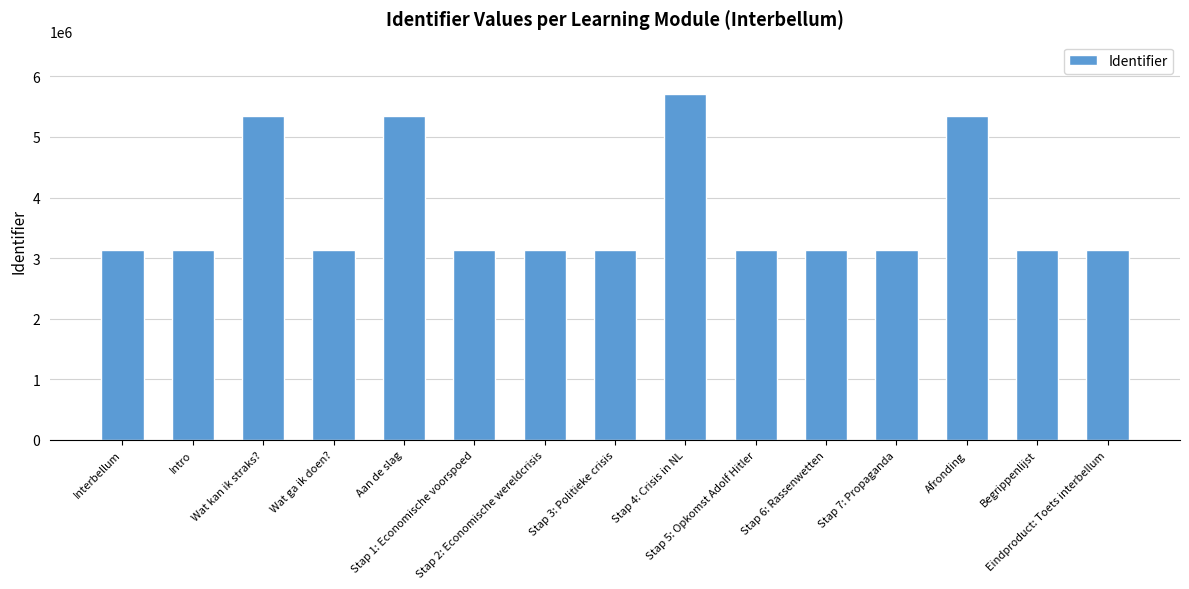

What is the sum of all values?

56225013